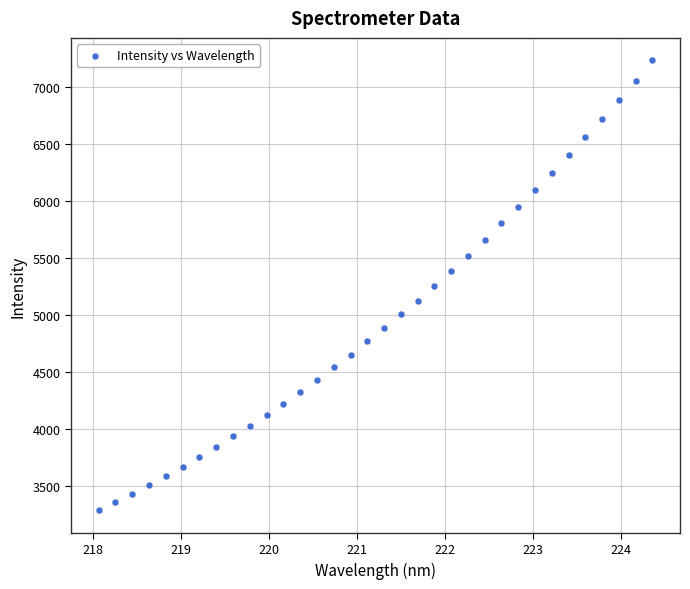

What is the range of Y values (max minus min)?

3953.3